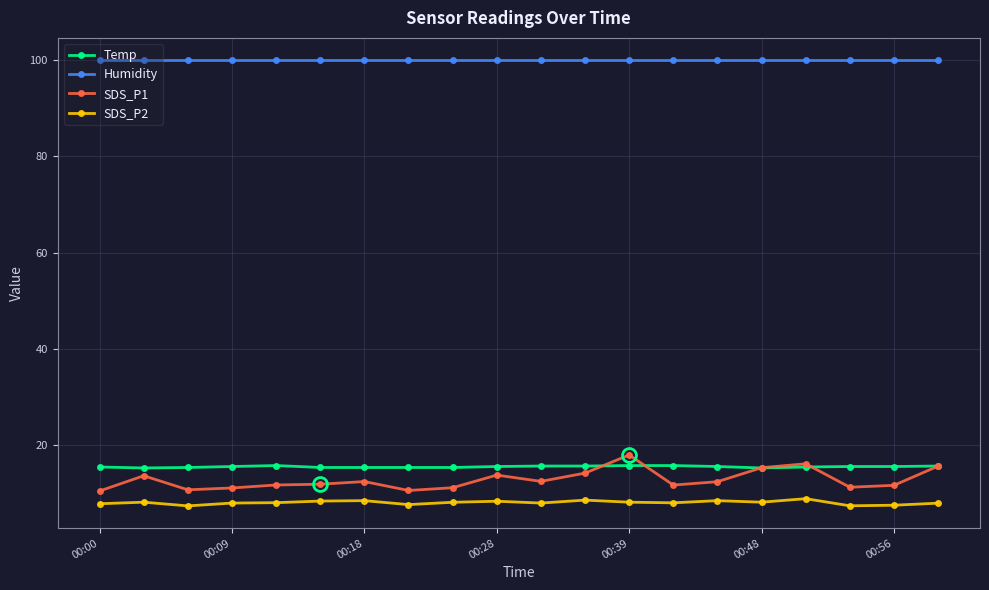

What is the value of the Temp point at the 15th from the left?

15.6